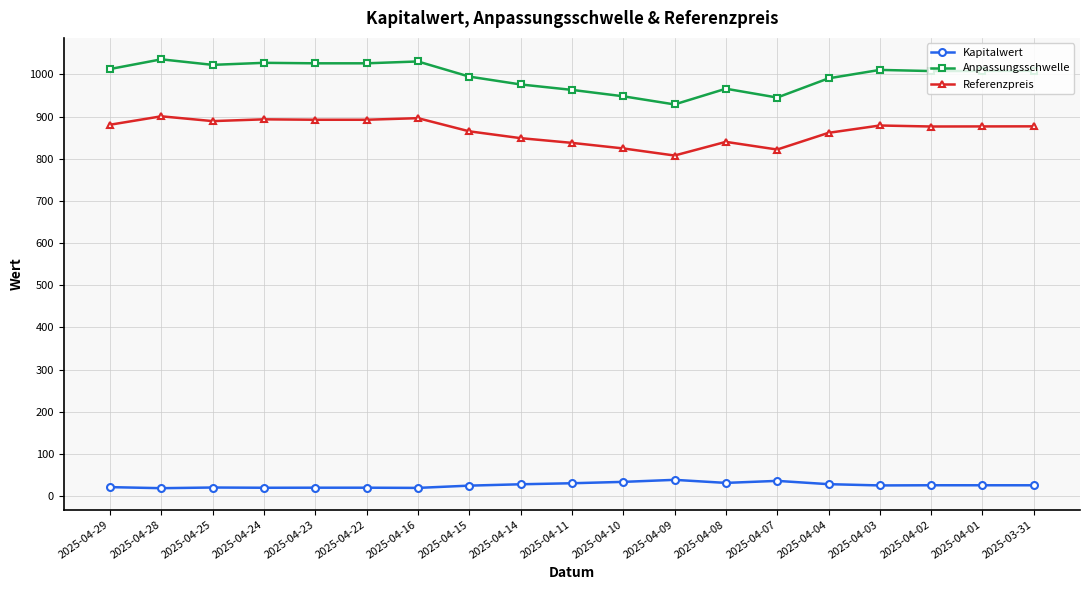

At how many categories does at least one series exceed 683?

19